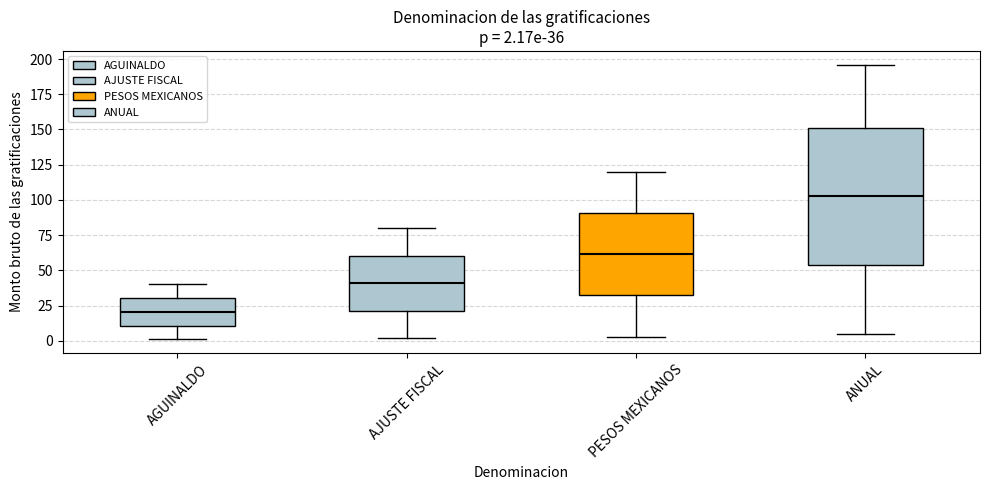

Which box's median line is the highest?

ANUAL